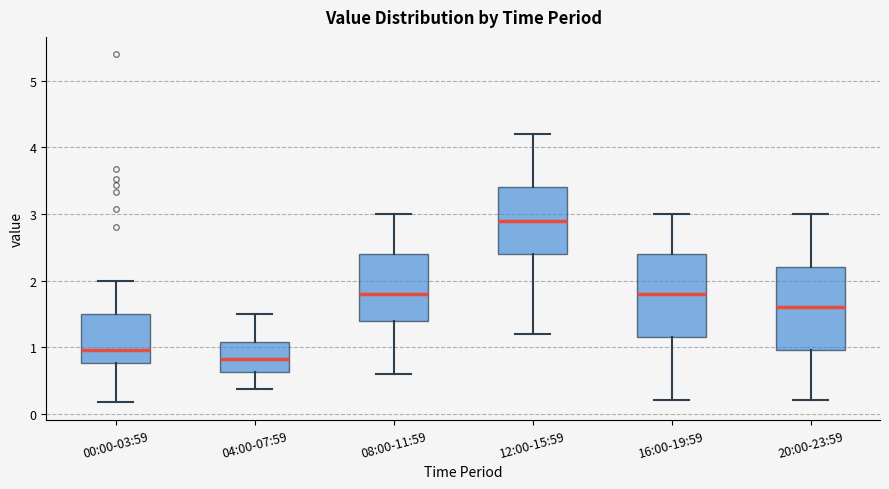

Reading left to right, transcribe this box plot: for each box, give where its median line is, the range the box spans, and where its two whiskers end, as read against the y-axis. The values are not printed on the chart, so give them approximately, as read against the axis.

00:00-03:59: median 1.0, box 0.8 to 1.5, whiskers 0.2 to 2.0
04:00-07:59: median 0.8, box 0.6 to 1.1, whiskers 0.4 to 1.5
08:00-11:59: median 1.8, box 1.4 to 2.4, whiskers 0.6 to 3.0
12:00-15:59: median 2.9, box 2.4 to 3.4, whiskers 1.2 to 4.2
16:00-19:59: median 1.8, box 1.2 to 2.4, whiskers 0.2 to 3.0
20:00-23:59: median 1.6, box 1.0 to 2.2, whiskers 0.2 to 3.0